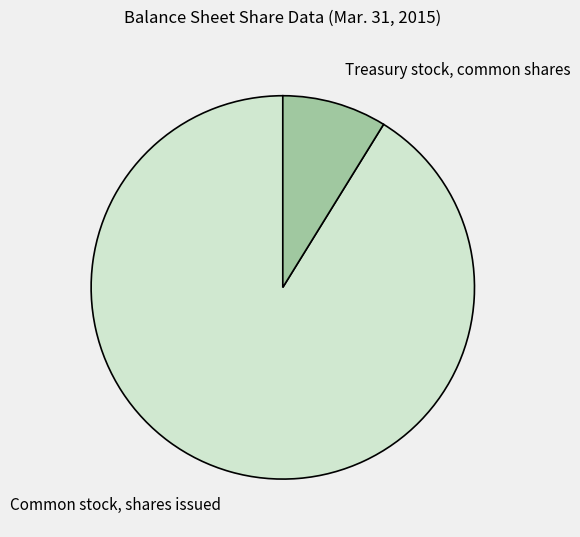

How many slices are in this pie chart?

2